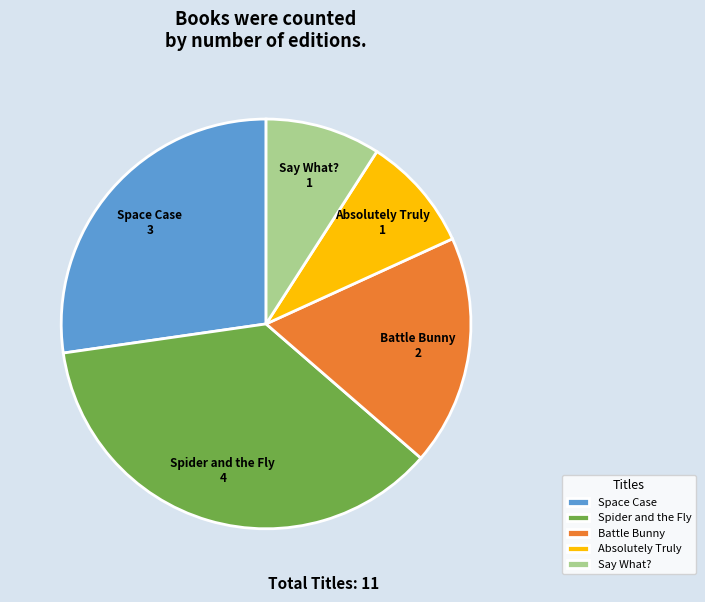

Does Absolutely Truly represent more than half of the total?

No